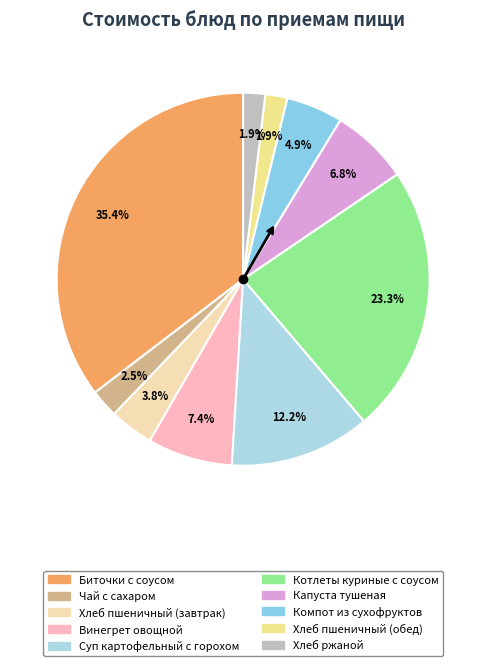

To the nearest percent, what is the average slice percentage?

10%